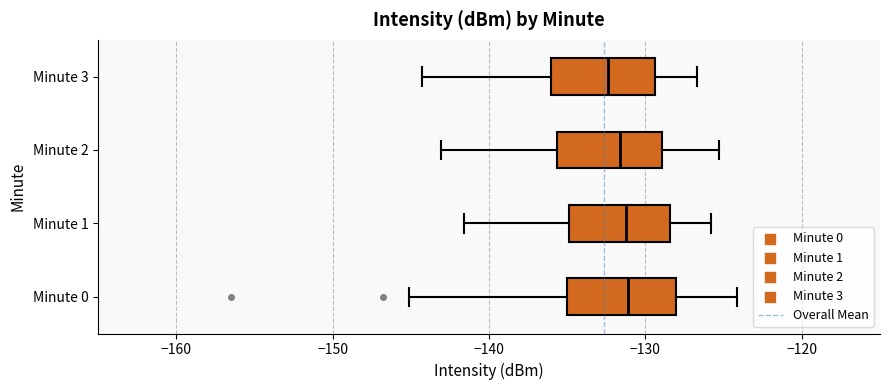

Where is the left edge of the box for Minute 2 on the x-axis? The values are not printed on the chart, so give them approximately, as read against the axis.

-136